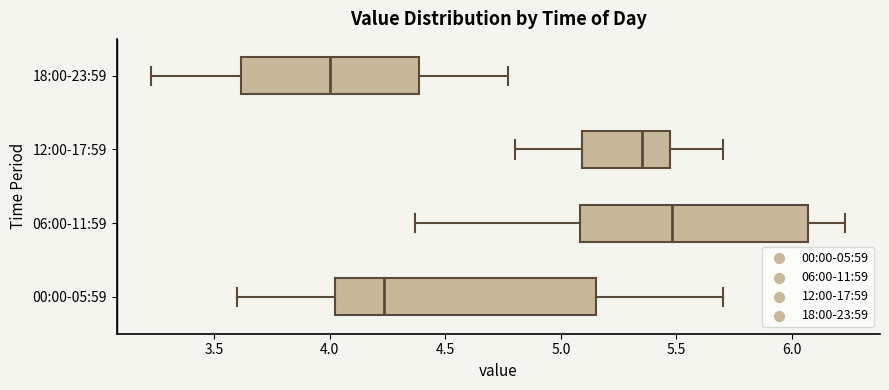

Which box's median line is the furthest to the right?

06:00-11:59